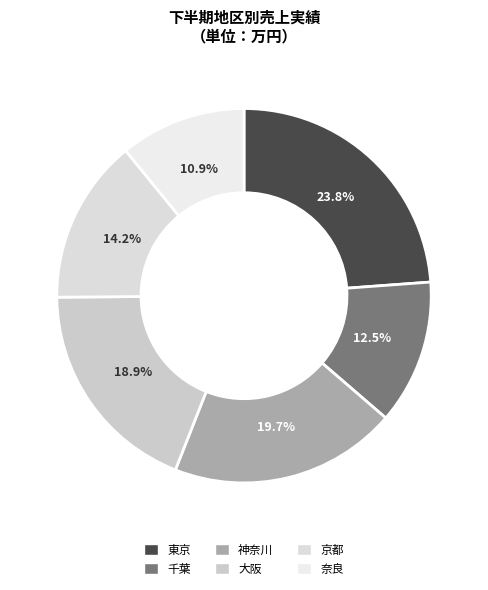

Count the number of slices in the pie.

6